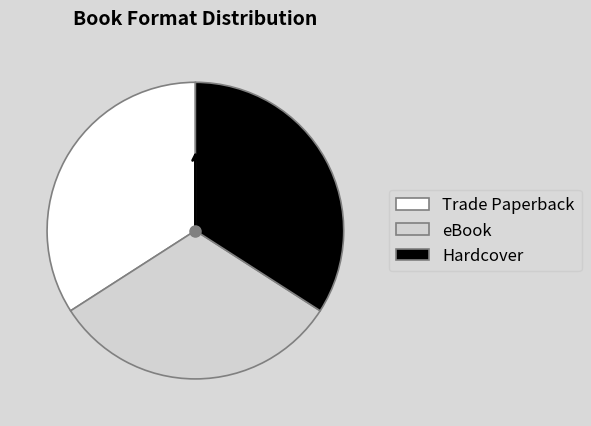

How many slices are in this pie chart?

3